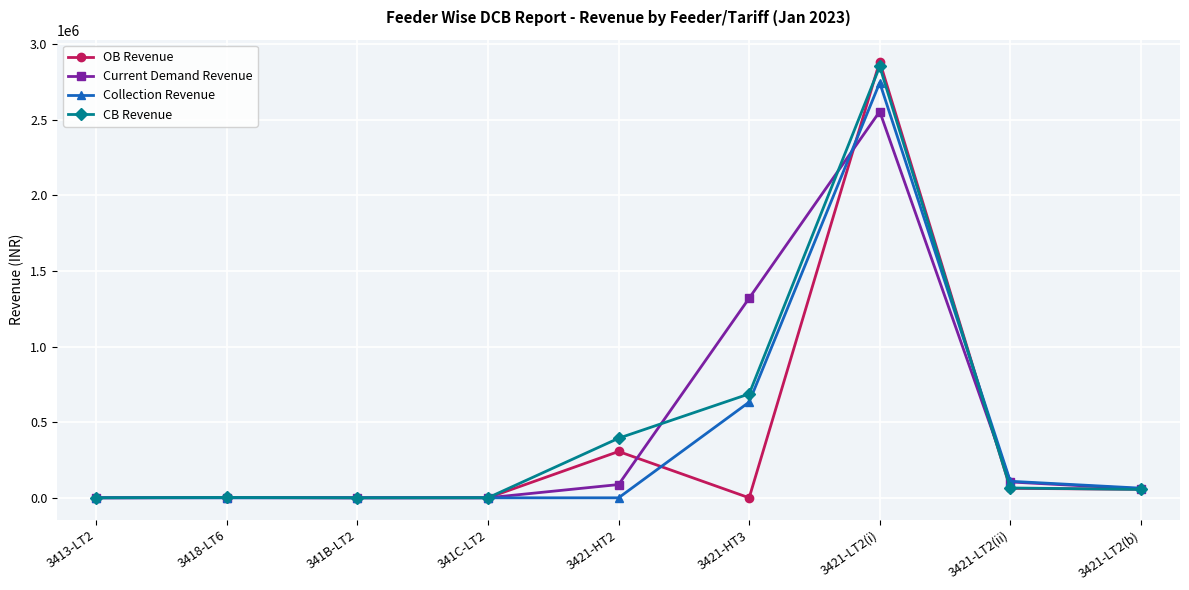

Rank the series by their maximum value, from lowest to highest.

Current Demand Revenue, Collection Revenue, CB Revenue, OB Revenue